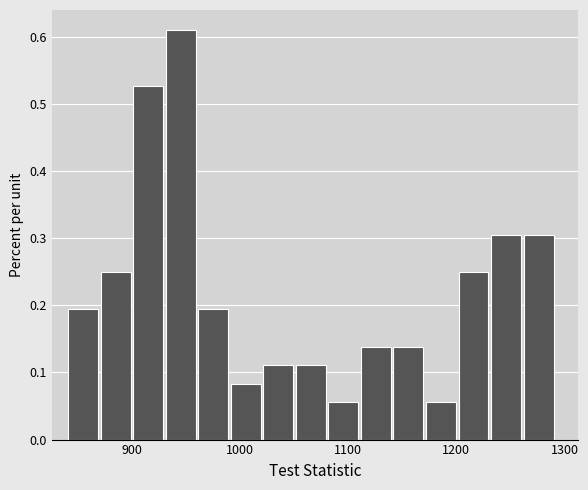

Around what value on the x-axis is the tallest bar? Give the approximate position of its centre, as read against the axis.

940